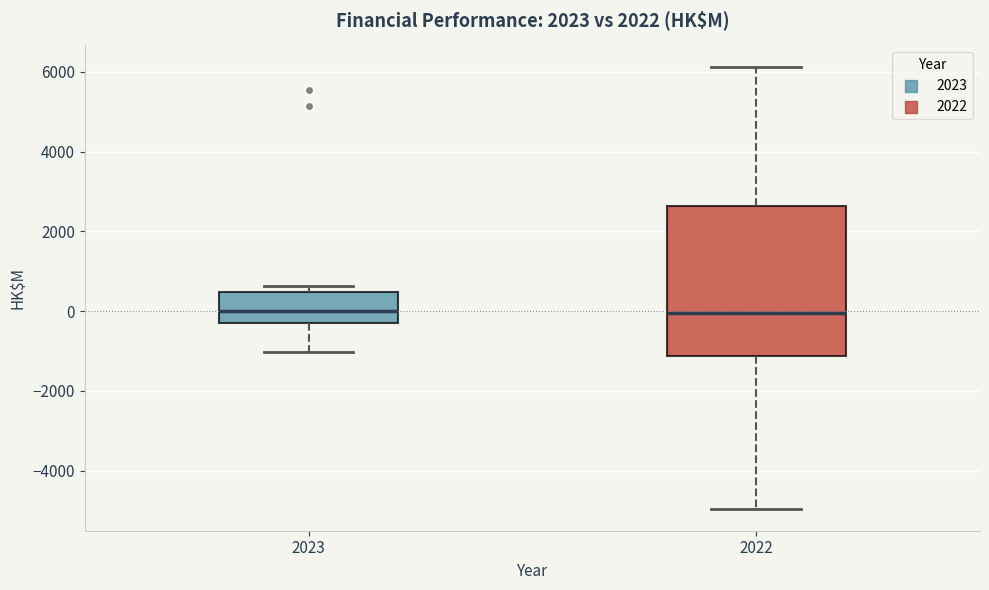

Reading left to right, transcribe this box plot: for each box, give where its median line is, the range the box spans, and where its two whiskers end, as read against the y-axis. The values are not printed on the chart, so give them approximately, as read against the axis.

2023: median 0, box -200 to 400, whiskers -1000 to 600
2022: median 0, box -1200 to 2600, whiskers -5000 to 6200